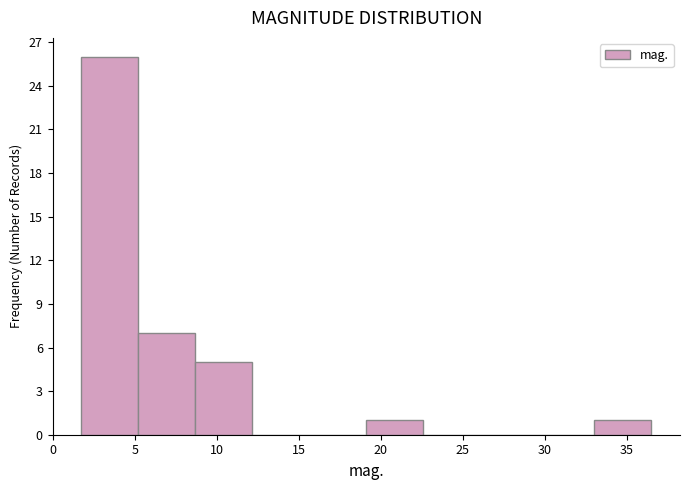

Over which range of the x-axis is the bar tallest?

1.5 to 5.0